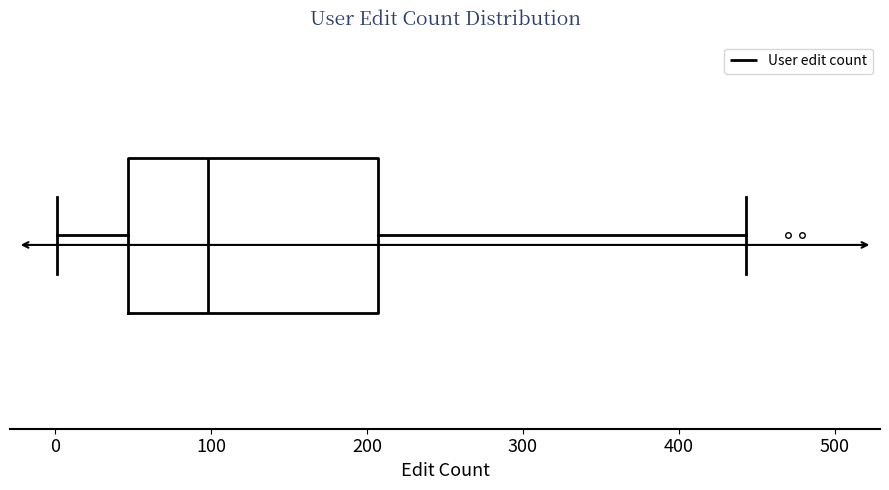

Transcribe this box plot: give where the median line is, the range the box spans, and where the two whiskers end, as read against the x-axis. The values are not printed on the chart, so give them approximately, as read against the axis.

median 100, box 50 to 210, whiskers 0 to 440